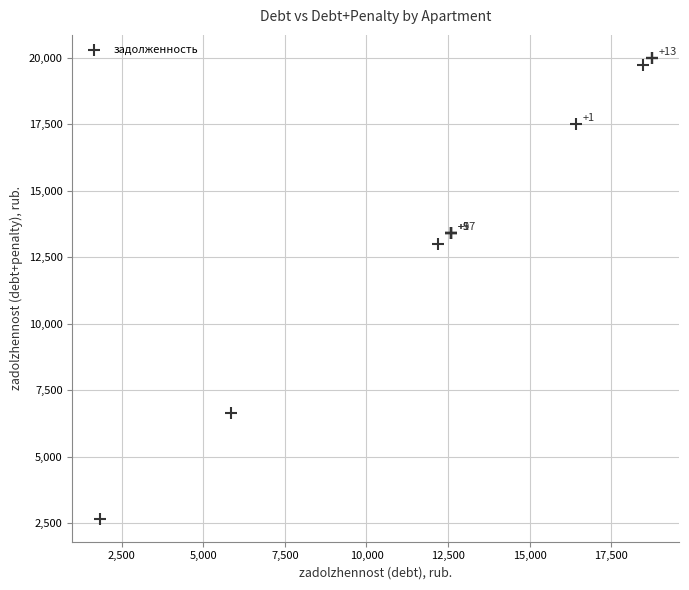

What Y value in the scatter plot is closest to 11328?

13006.0